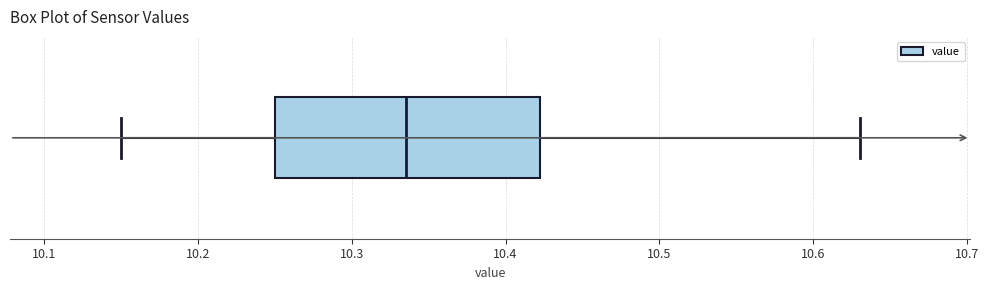

Read this box plot against the x-axis: the position of the median line, the range covered by the box, and the ends of both whiskers. The values are not printed on the chart, so give them approximately, as read against the axis.

median 10.34, box 10.25 to 10.42, whiskers 10.15 to 10.63